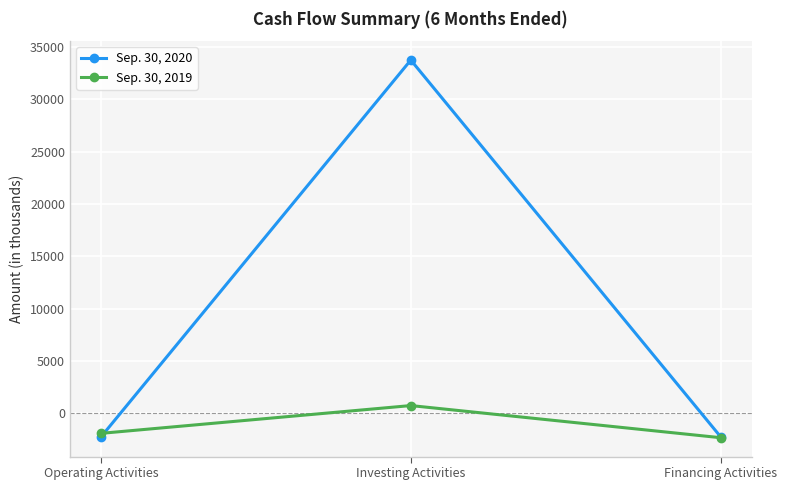

The value of Sep. 30, 2019 at Operating Activities is -1915. True or false?

True